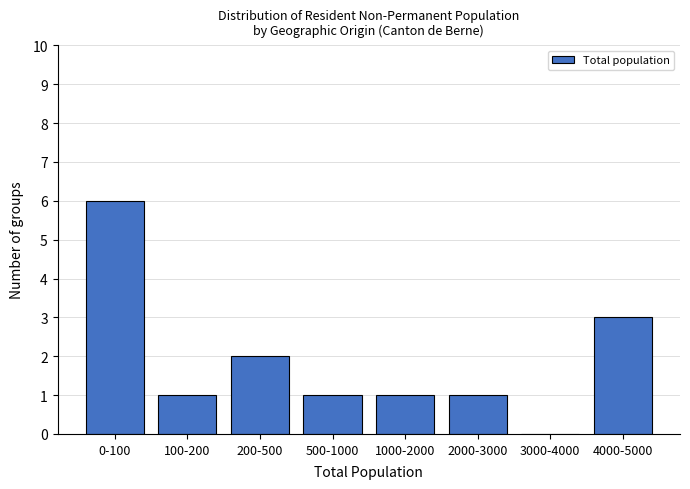

Reading left to right, transcribe all the data shown in this chart.

0-100=6	100-200=1	200-500=2	500-1000=1	1000-2000=1	2000-3000=1	3000-4000=0	4000-5000=3